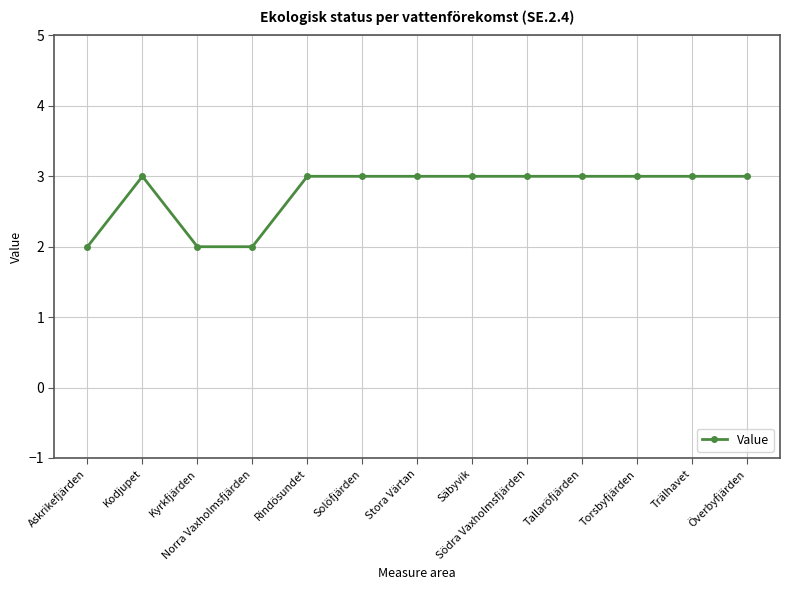

Reading left to right, list all the values displayed in this chart.

Askrikefjärden=2	Kodjupet=3	Kyrkfjärden=2	Norra Vaxholmsfjärden=2	Rindösundet=3	Solöfjärden=3	Stora Värtan=3	Säbyvik=3	Södra Vaxholmsfjärden=3	Tallaröfjärden=3	Torsbyfjärden=3	Trälhavet=3	Överbyfjärden=3